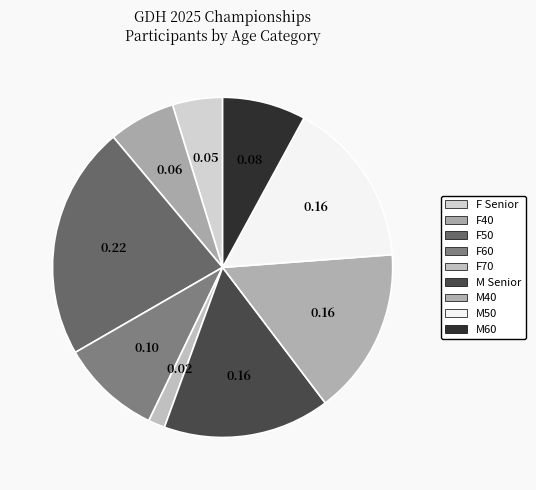

Which category has the smallest portion of the pie?

F70